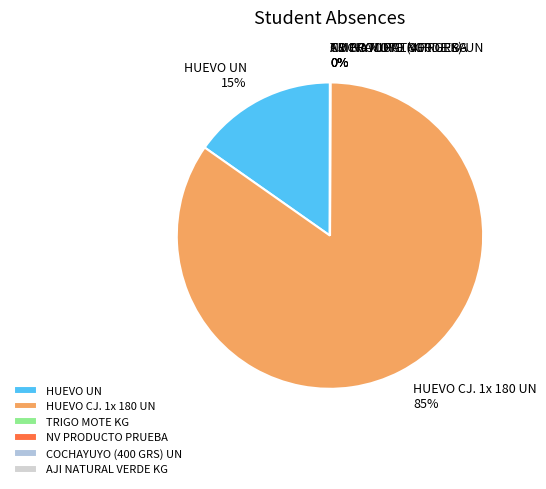

To the nearest percent, what portion does HUEVO CJ. 1x 180 UN 85% represent?

85%